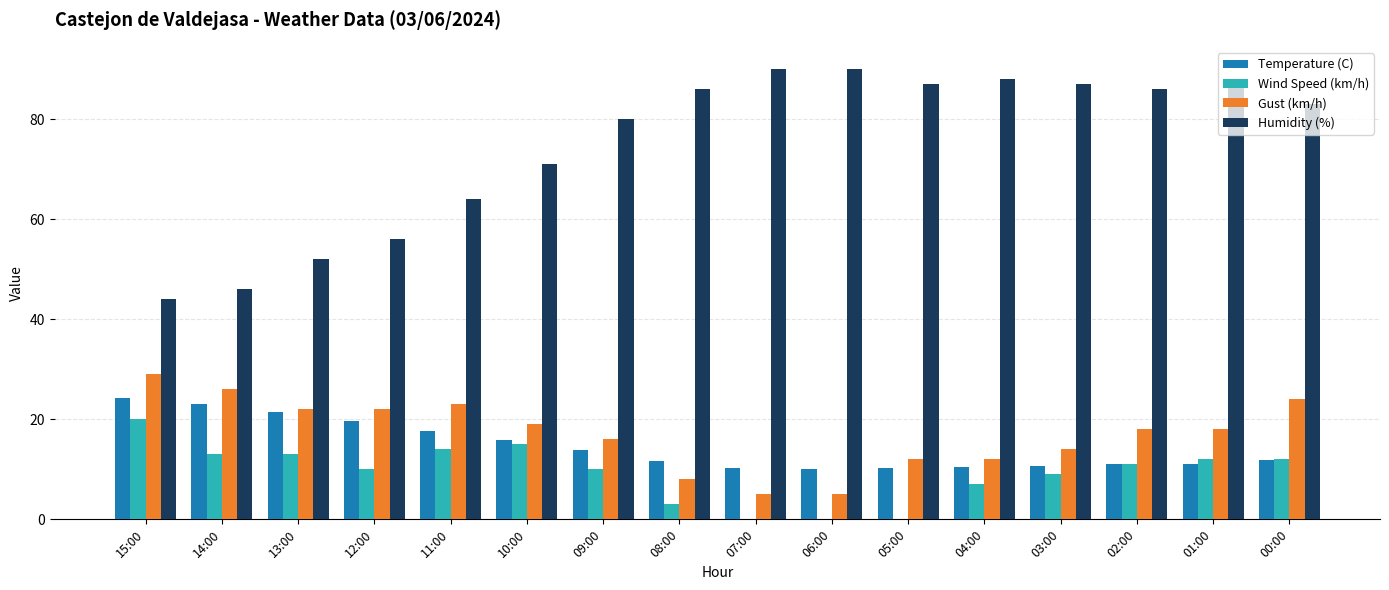

Does the chart contain stacked bars?

No